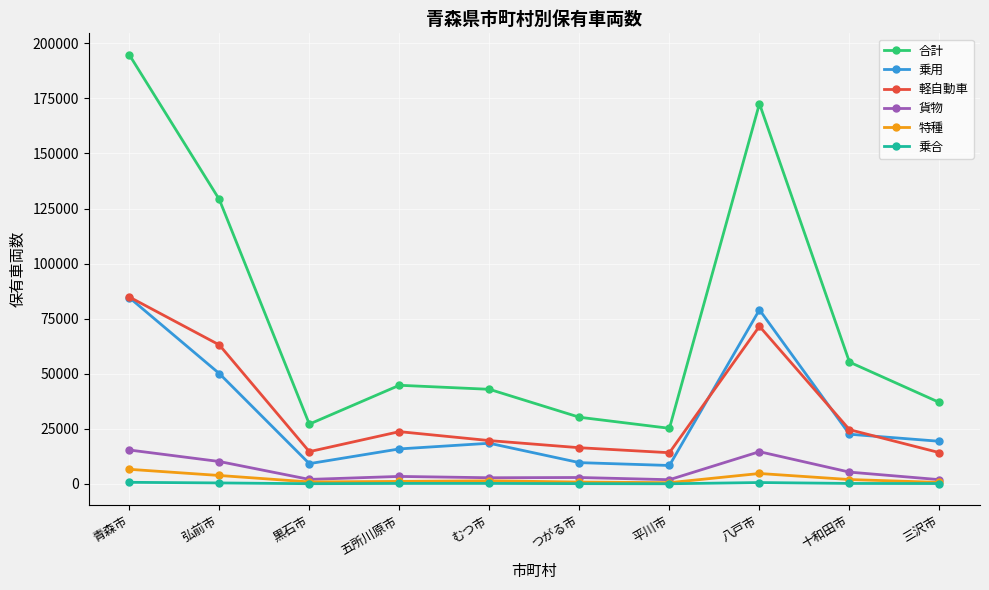

Is the value of 乗合 at つがる市 greater than the value of 軽自動車 at 黒石市?

No